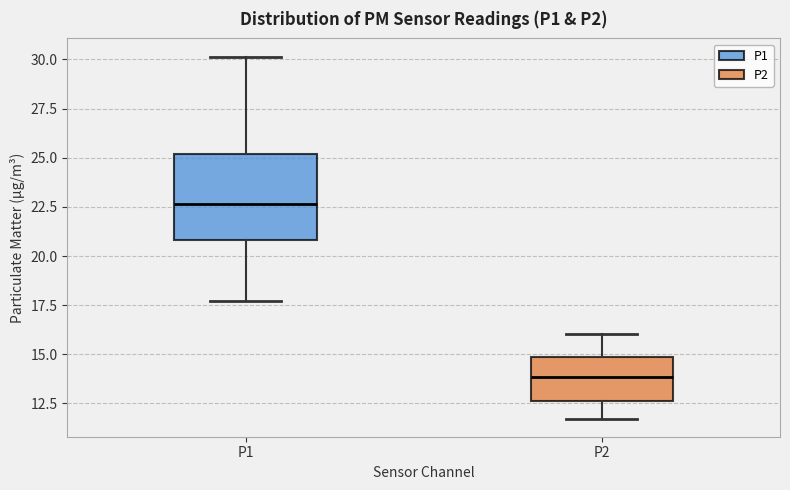

Reading left to right, read every box against the y-axis: the position of its median line, the range the box covers, and the ends of its whiskers. The values are not printed on the chart, so give them approximately, as read against the axis.

P1: median 22.5, box 21.0 to 25.0, whiskers 17.5 to 30.0
P2: median 14.0, box 12.5 to 15.0, whiskers 11.5 to 16.0